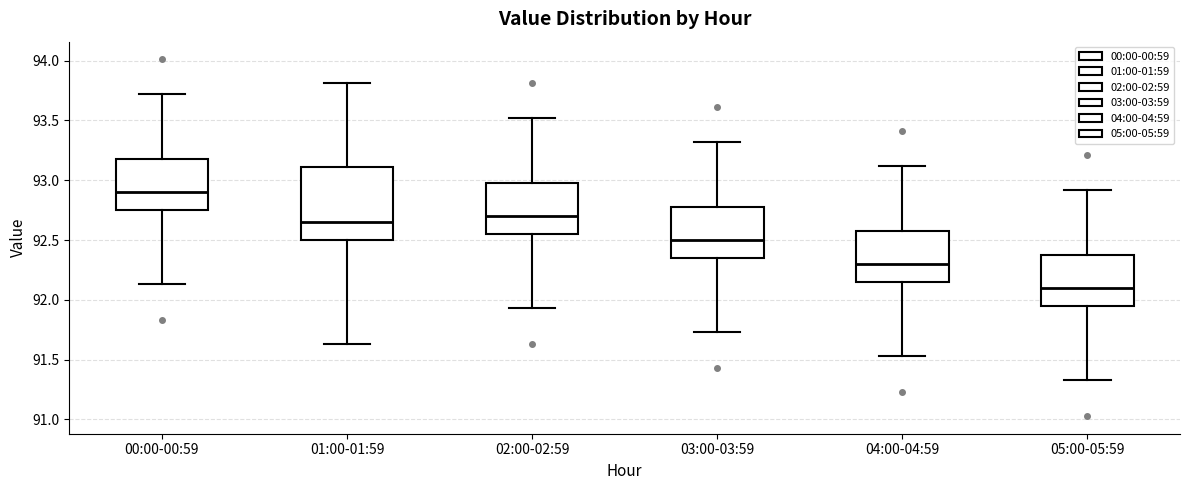

Where does the upper whisker of the box for 00:00-00:59 end on the y-axis? The values are not printed on the chart, so give them approximately, as read against the axis.

93.70